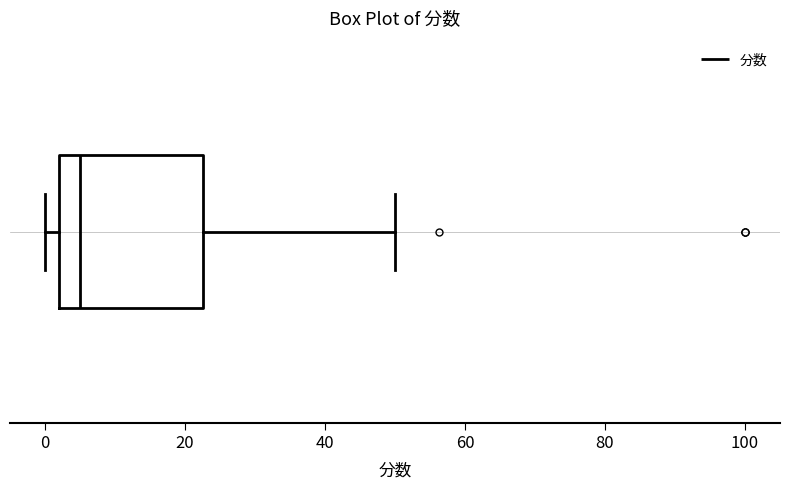

Where is the left edge of the box on the x-axis? The values are not printed on the chart, so give them approximately, as read against the axis.

2